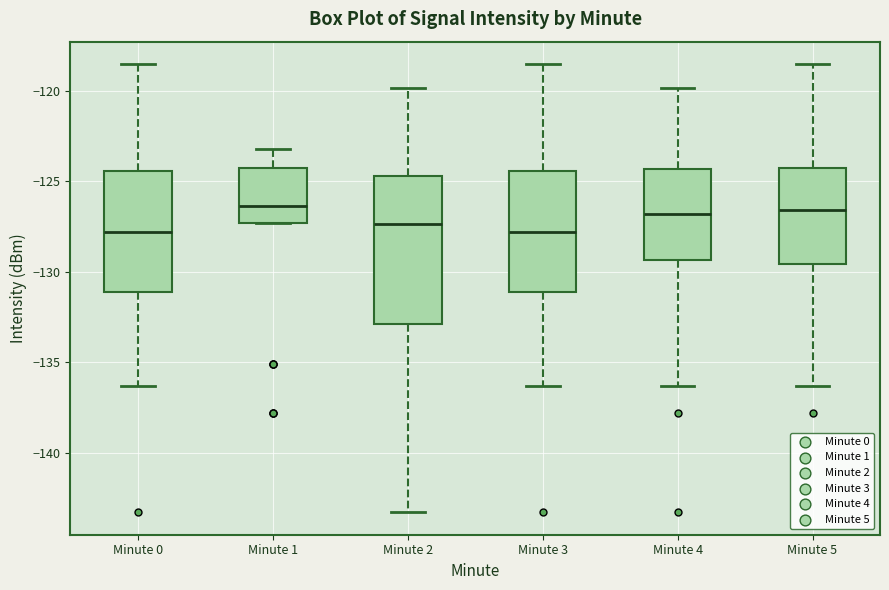

Comparing the boxes themselves (not the whiskers), which one is the tallest?

Minute 2